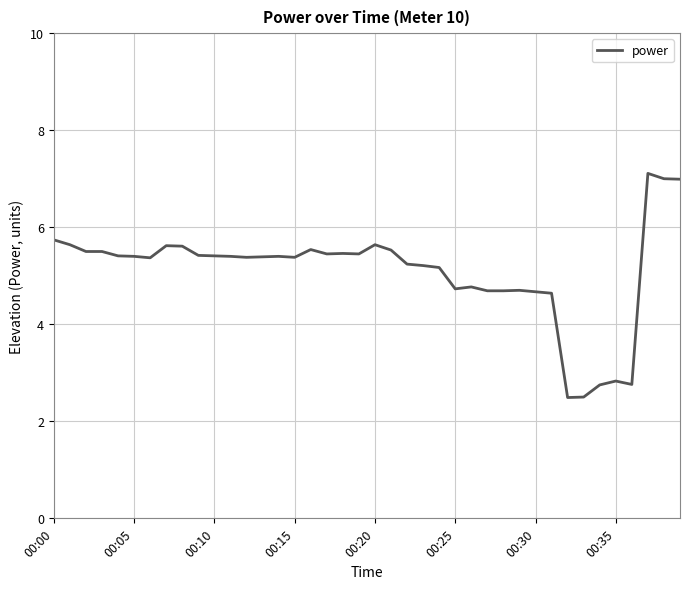

What is the maximum value shown in the chart?

7.1